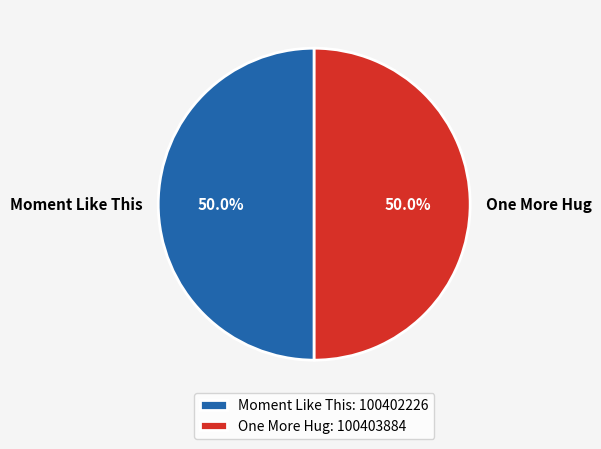

How many slices are in this pie chart?

2